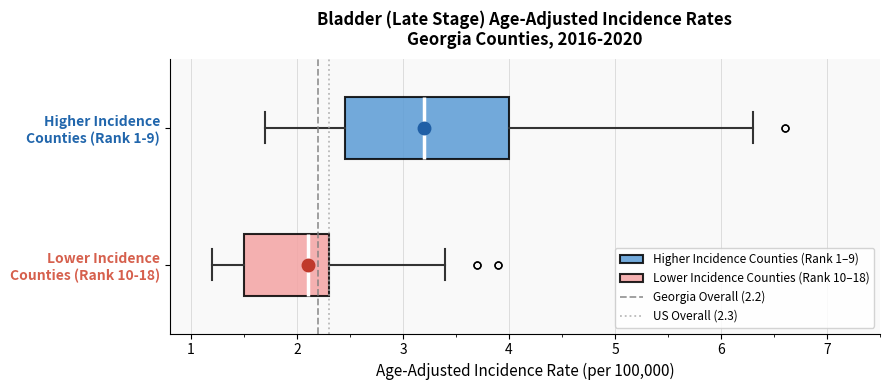

Reading bottom to top, transcribe this box plot: for each box, give where its median line is, the range the box spans, and where its two whiskers end, as read against the x-axis. The values are not printed on the chart, so give them approximately, as read against the axis.

Lower Incidence Counties (Rank 10-18): median 2.1, box 1.5 to 2.3, whiskers 1.2 to 3.4
Higher Incidence Counties (Rank 1-9): median 3.2, box 2.5 to 4.0, whiskers 1.7 to 6.3